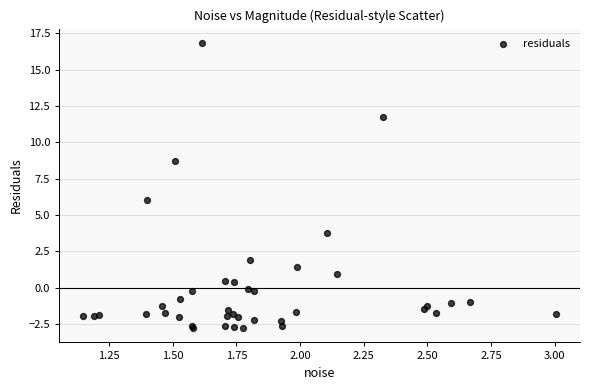

What Y value in the scatter plot is closest to 7?

6.0